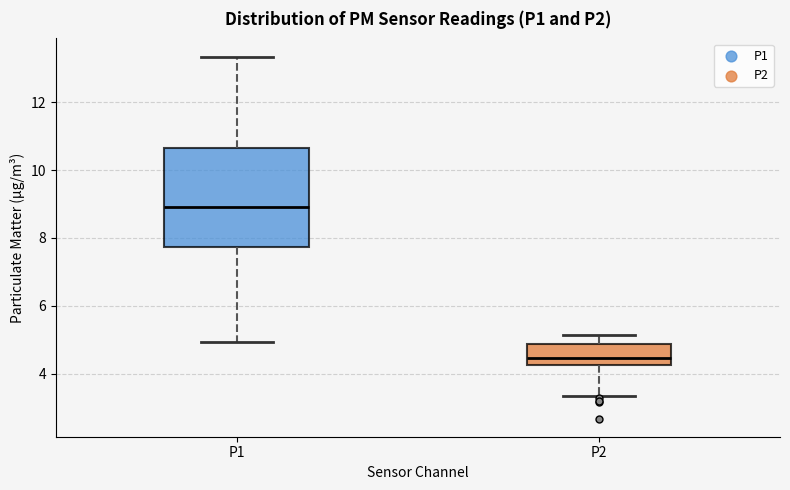

Which box's median line is the lowest?

P2